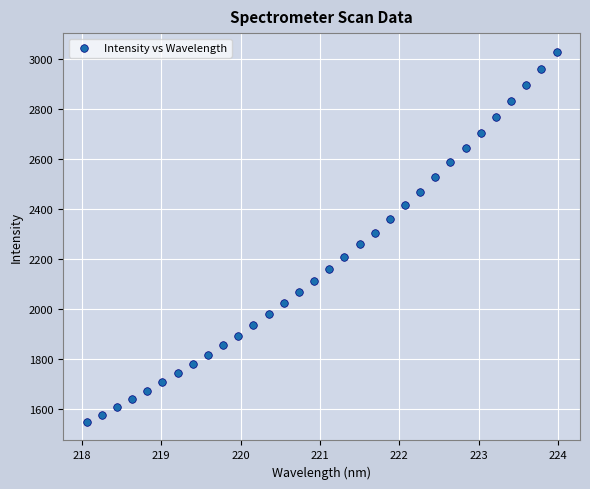

What is the range of X values (max minus min)?

5.9